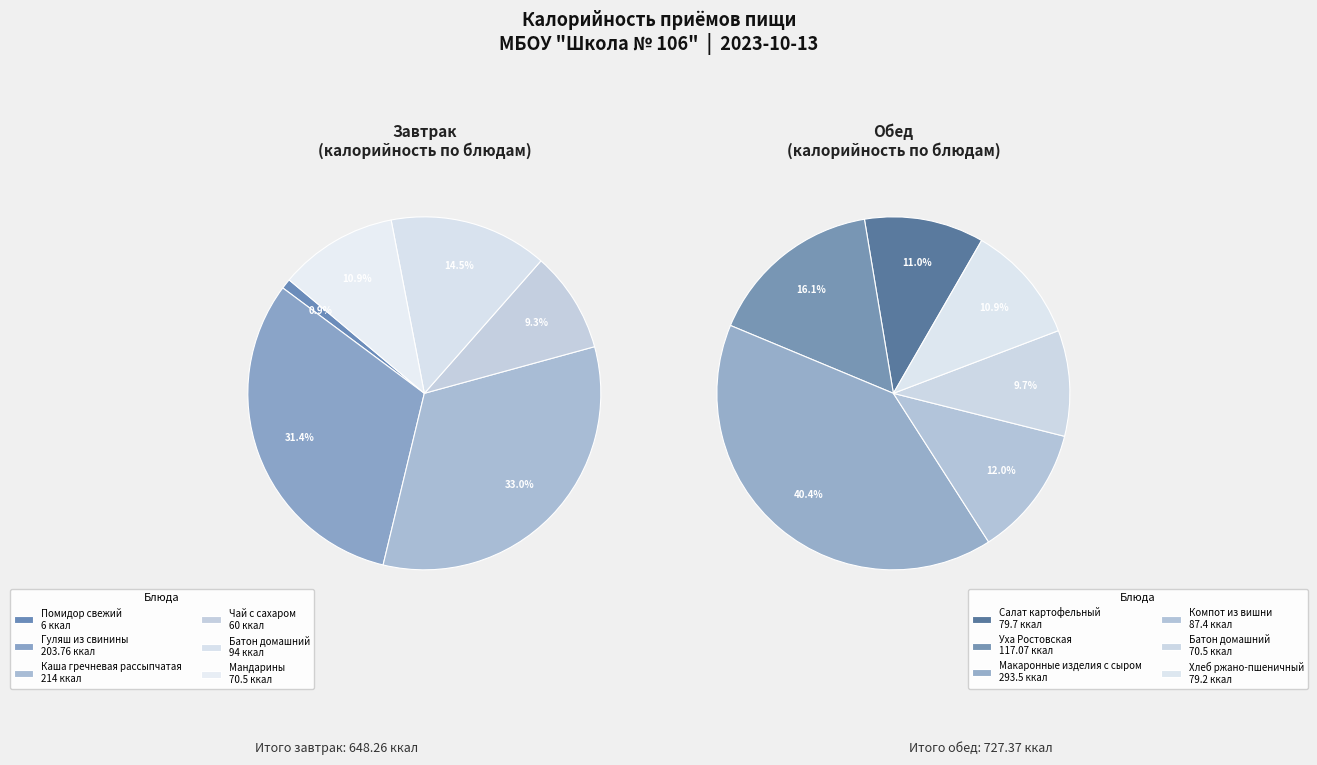

Rank the categories by value from highest to lowest.

Обед, Завтрак